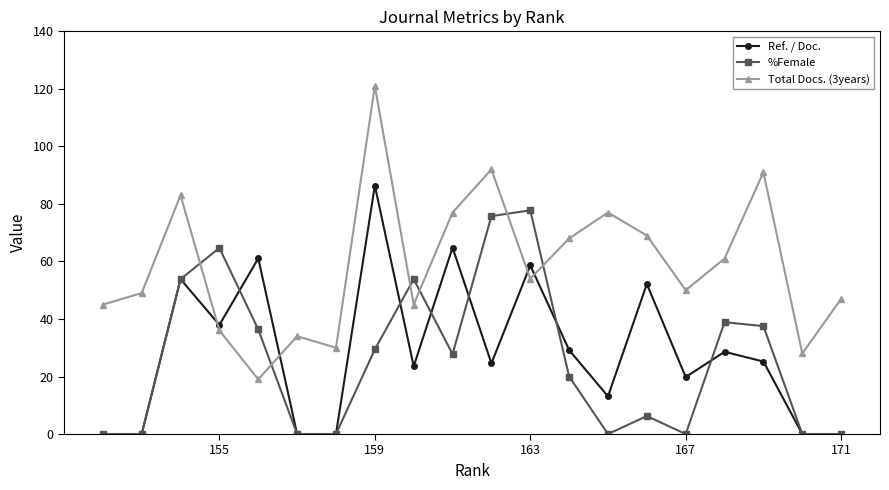

Rank the series by their maximum value, from lowest to highest.

%Female, Ref. / Doc., Total Docs. (3years)